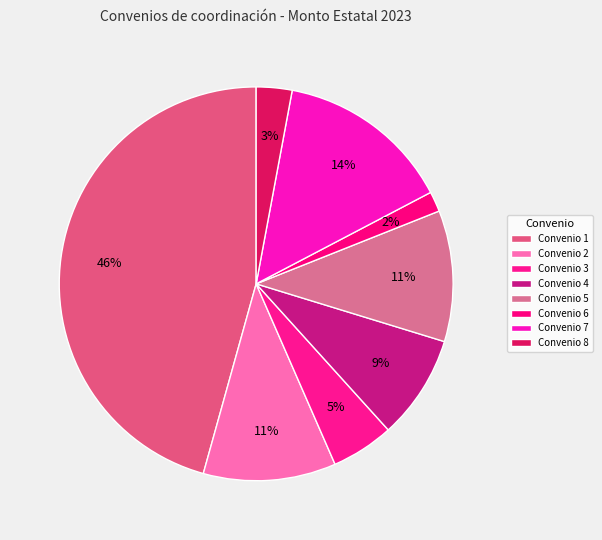

True or false: Convenio 6 accounts for 2% of the total.

True